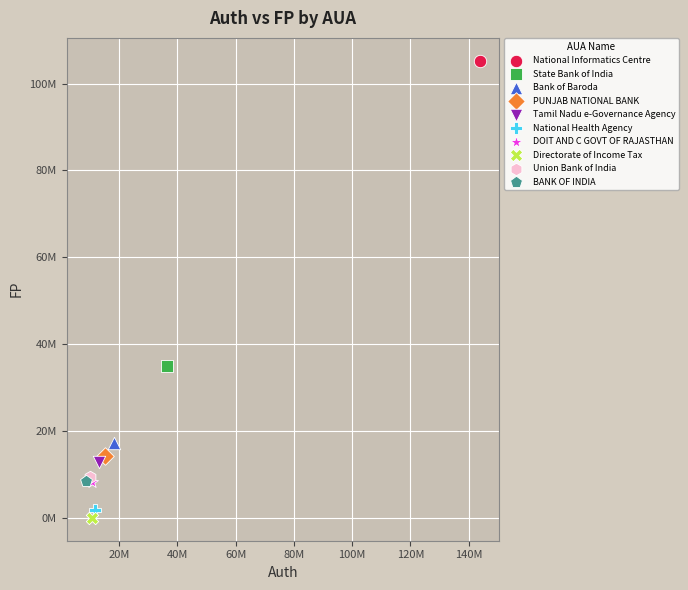

What are all the series names shown in the legend?

National Informatics Centre, State Bank of India, Bank of Baroda, PUNJAB NATIONAL BANK, Tamil Nadu e-Governance Agency, National Health Agency, DOIT AND C GOVT OF RAJASTHAN, Directorate of Income Tax, Union Bank of India, BANK OF INDIA